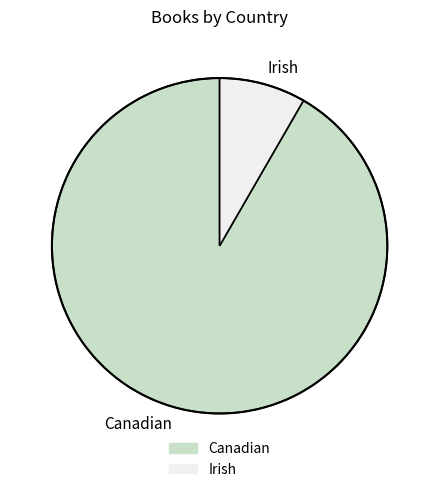

How many segments does this pie chart have?

2